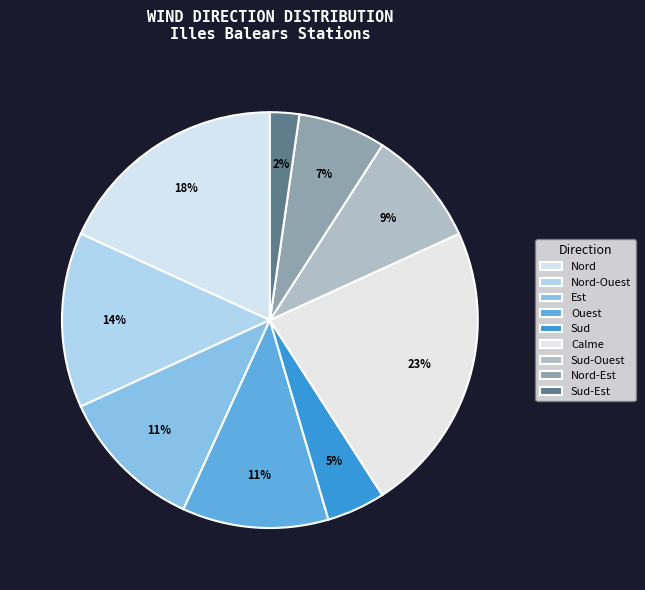

Is there a majority slice in this chart?

No